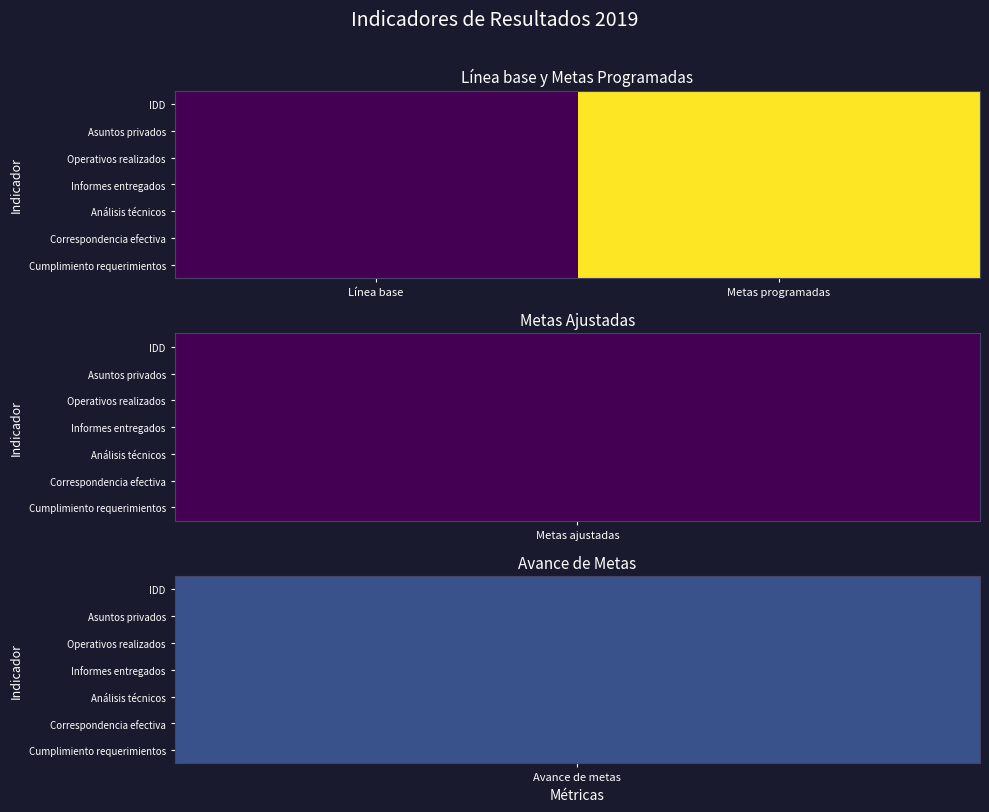

At which category is the sum across all series the highest?

Metas programadas